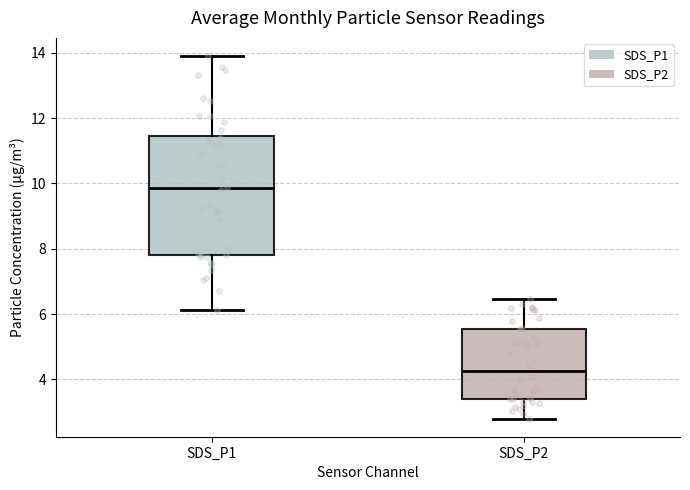

Reading left to right, transcribe this box plot: for each box, give where its median line is, the range the box spans, and where its two whiskers end, as read against the y-axis. The values are not printed on the chart, so give them approximately, as read against the axis.

SDS_P1: median 9.8, box 7.8 to 11.4, whiskers 6.2 to 14.0
SDS_P2: median 4.2, box 3.4 to 5.6, whiskers 2.8 to 6.4